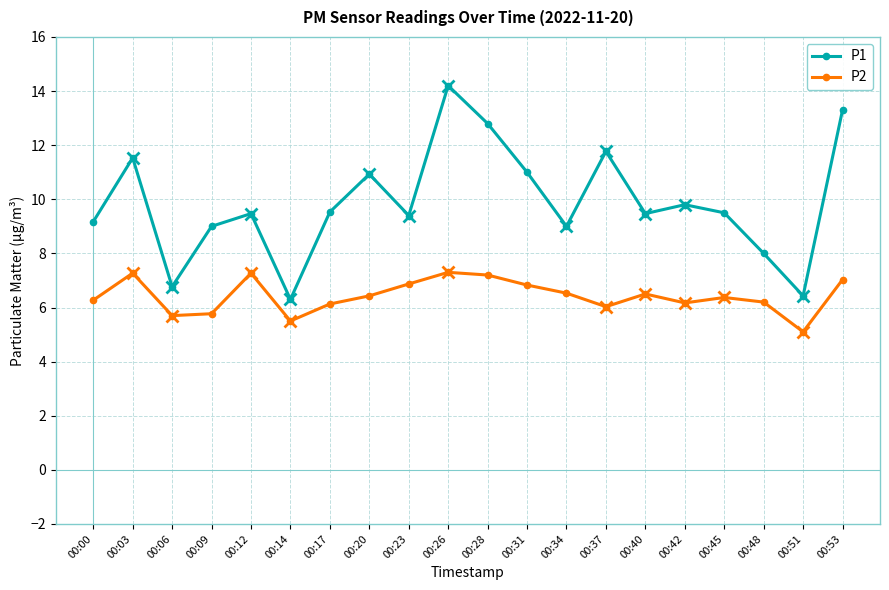

Rank the series at 00:00 from lowest to highest value.

P2, P1